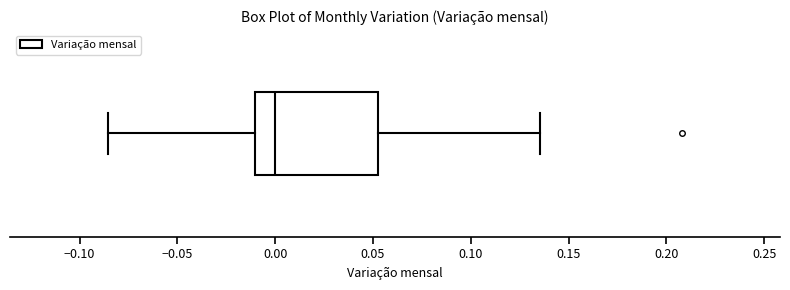

Where does the right whisker of the box end on the x-axis? The values are not printed on the chart, so give them approximately, as read against the axis.

0.135